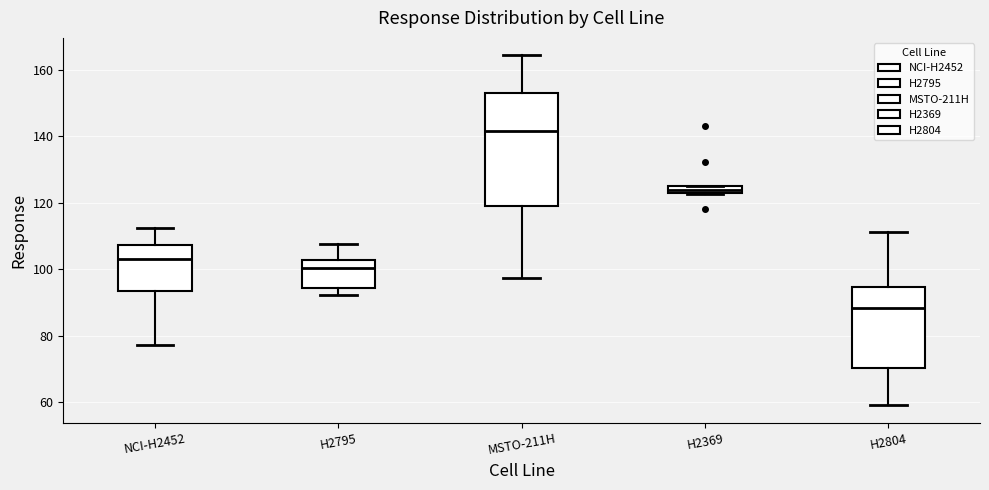

Where does the lower whisker of the box for H2795 end on the y-axis? The values are not printed on the chart, so give them approximately, as read against the axis.

92